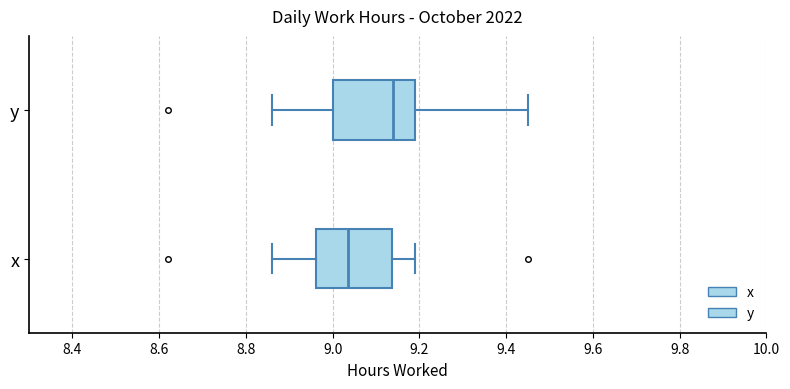

Which box has the furthest to the right median line?

y